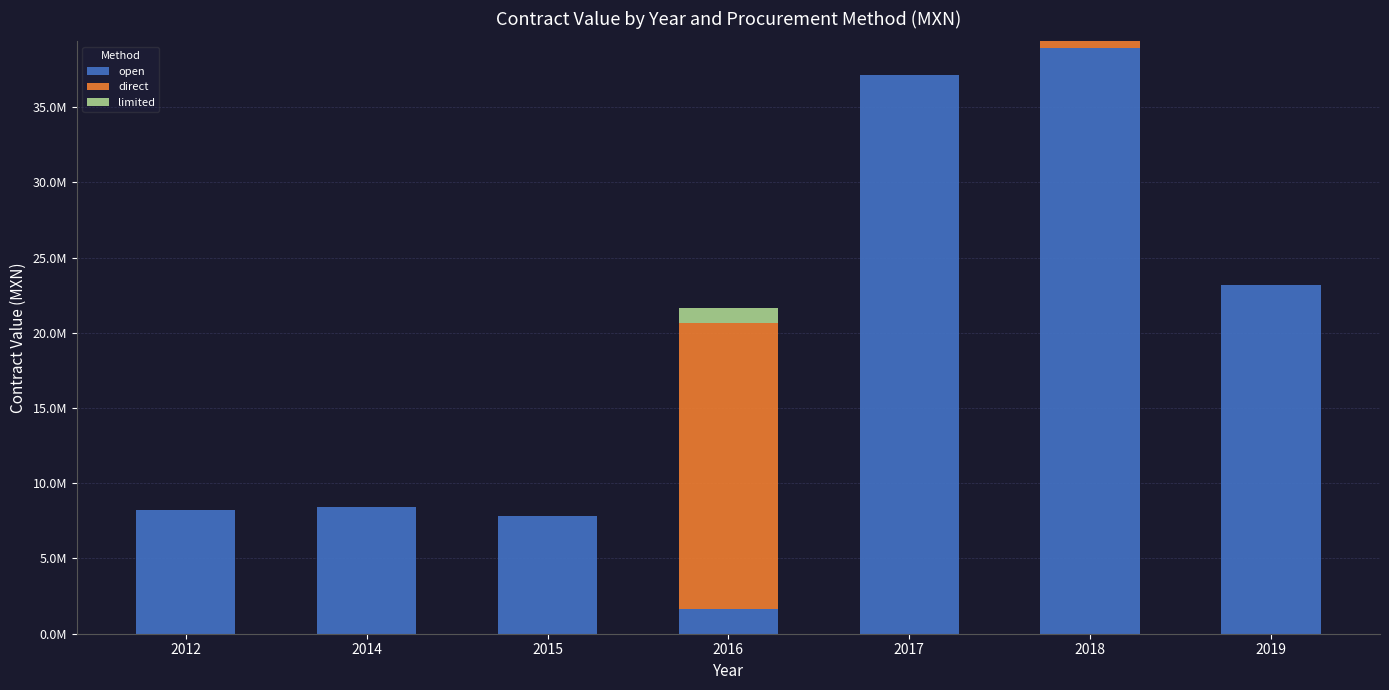

Rank the series at 2014 from lowest to highest value.

direct, limited, open